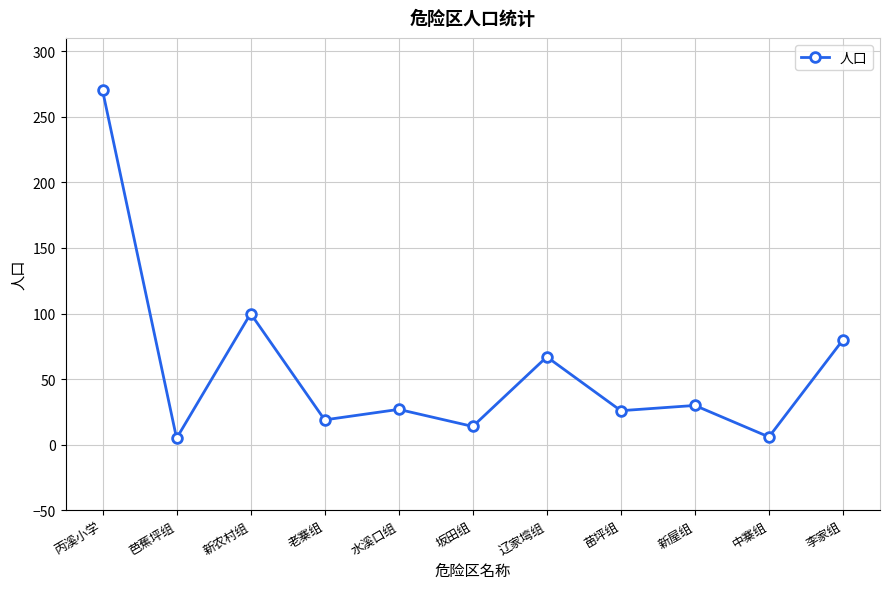

Does the chart have visible grid lines?

Yes